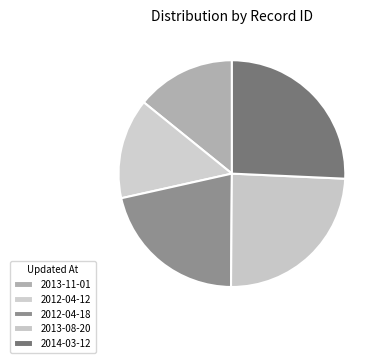

Between 2012-04-12 and 2014-03-12, which is larger?

2014-03-12